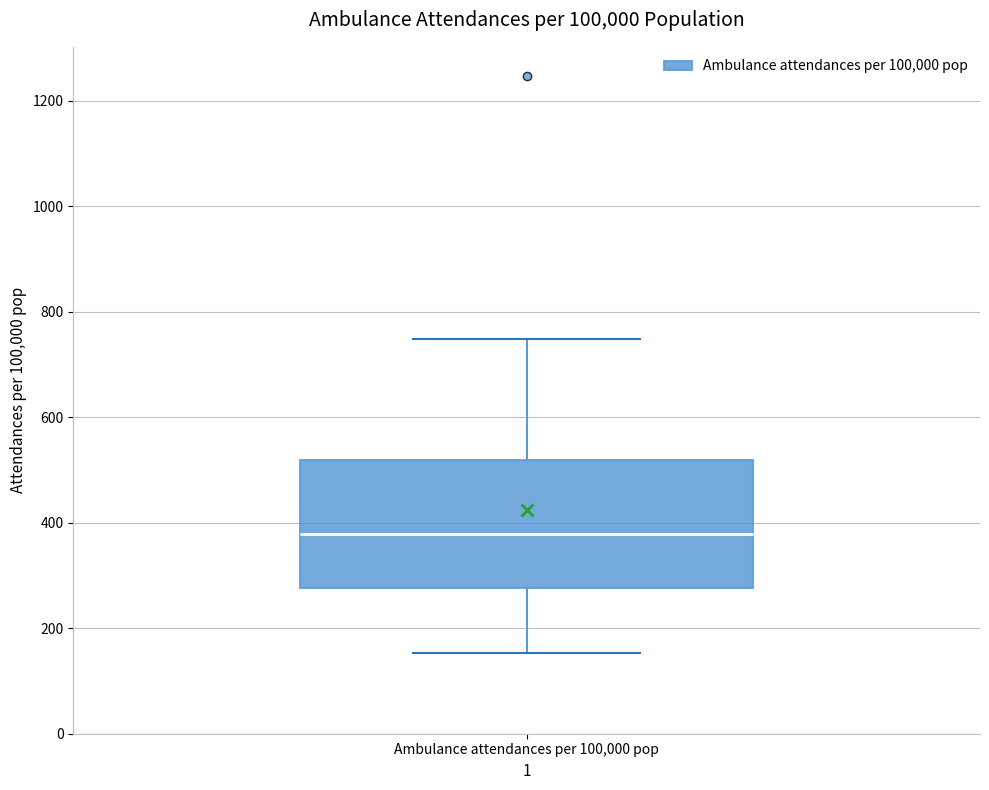

Transcribe this box plot: give where the median line is, the range the box spans, and where the two whiskers end, as read against the y-axis. The values are not printed on the chart, so give them approximately, as read against the axis.

median 380, box 280 to 520, whiskers 160 to 740